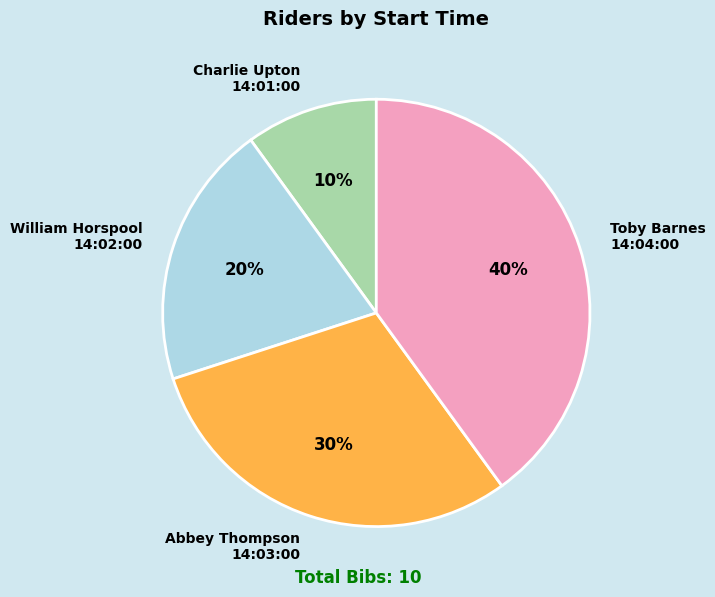

What percentage is the Toby Barnes 14:04:00 slice, to the nearest percent?

40%